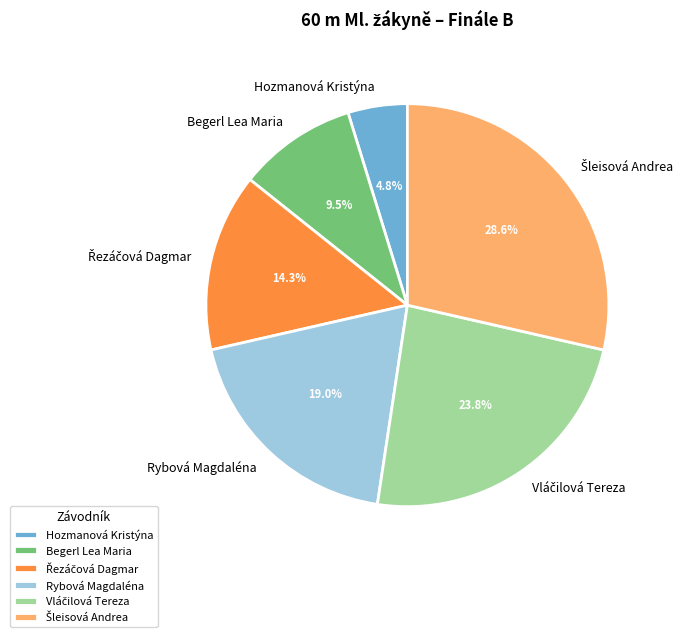

The Rybová Magdaléna slice represents 19% of the pie. True or false?

True